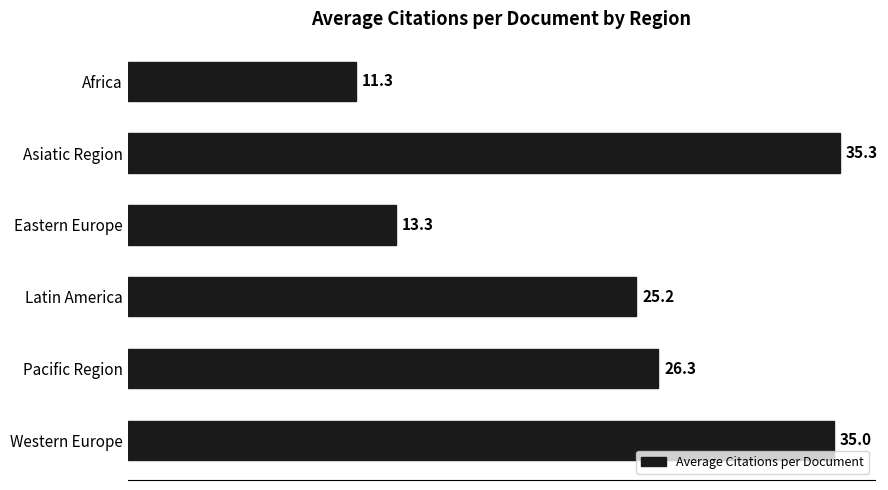

How many data points are less than 26?

3